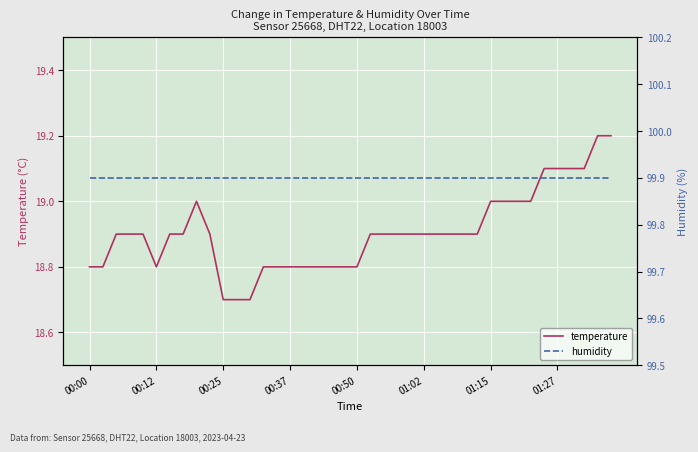

The value of temperature at 00:12 is 18.8. True or false?

True